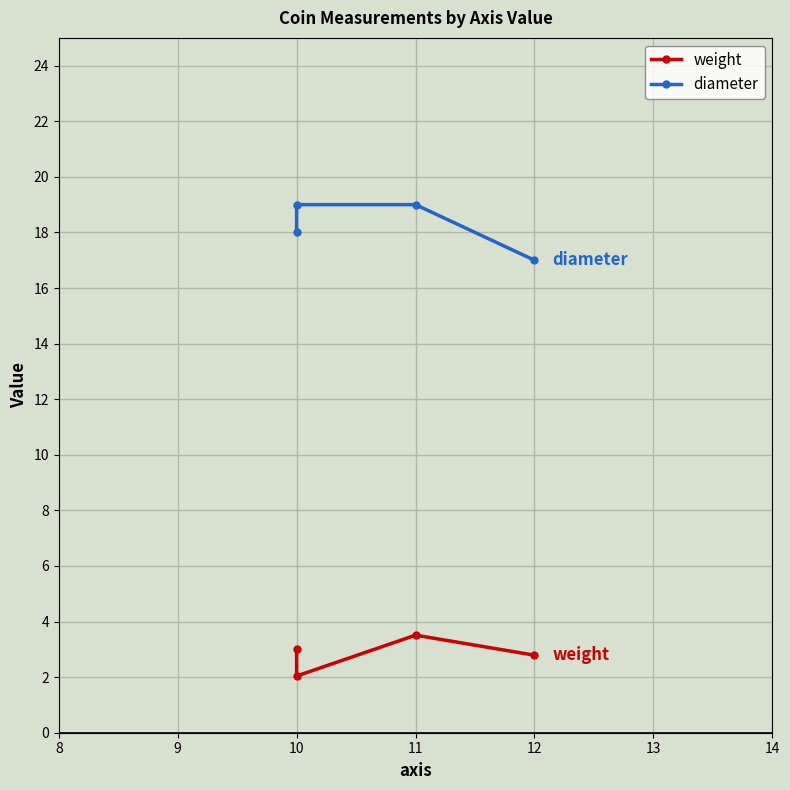

Between 10 and 11, which series saw the biggest shift?

weight